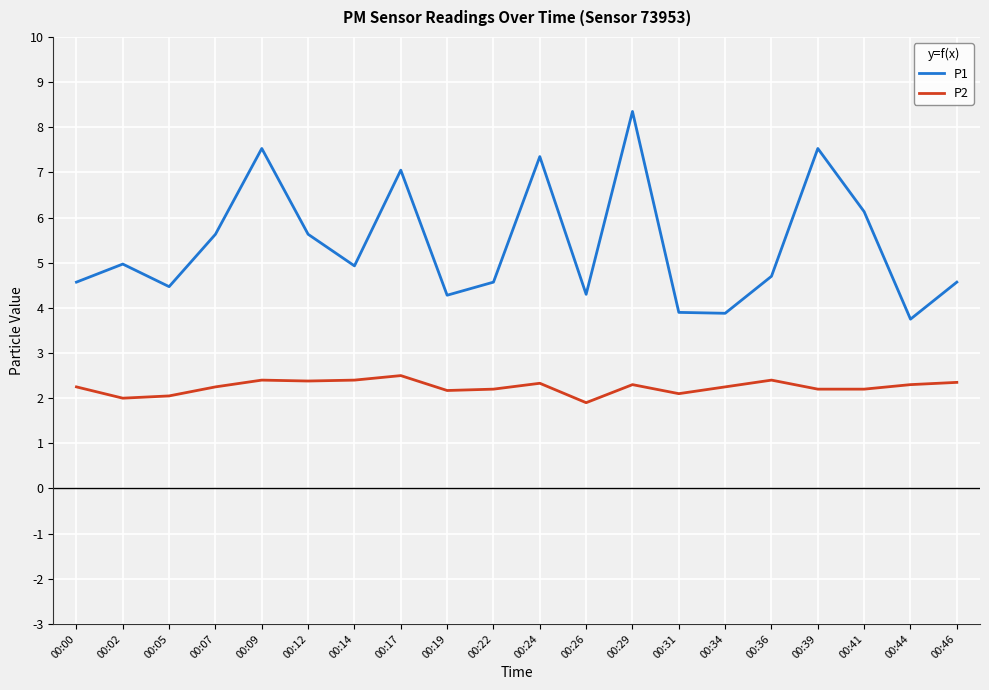

True or false: P2 and P1 cross at least once.

False